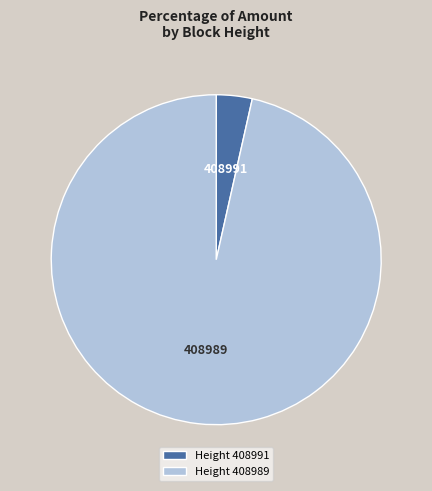

Is there any slice that represents more than half of the pie?

Yes